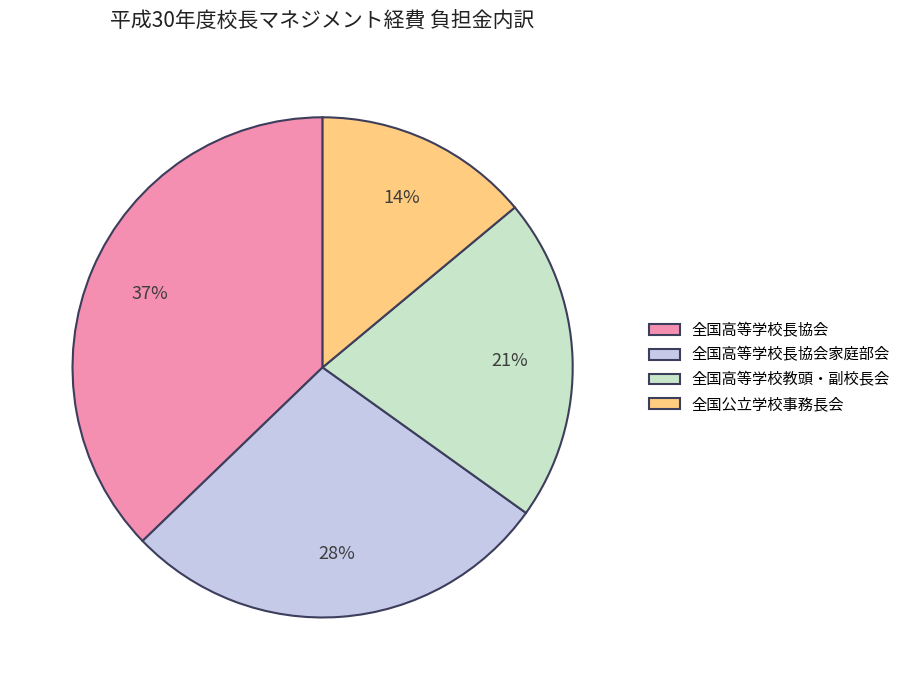

Which has a higher value, 全国公立学校事務長会 or 全国高等学校教頭・副校長会?

全国高等学校教頭・副校長会